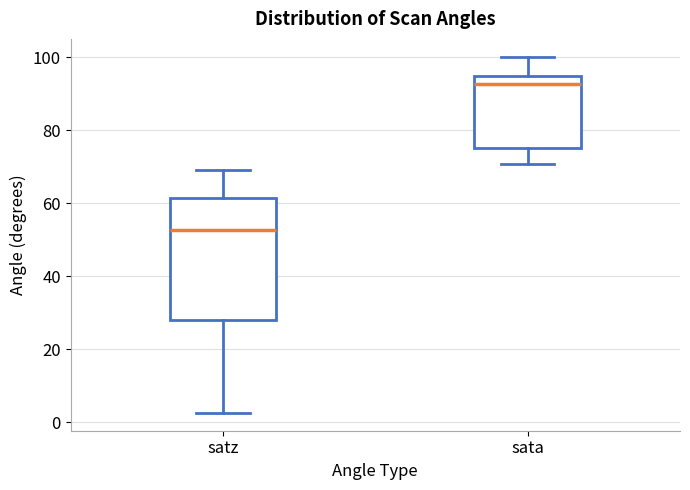

Reading left to right, transcribe this box plot: for each box, give where its median line is, the range the box spans, and where its two whiskers end, as read against the y-axis. The values are not printed on the chart, so give them approximately, as read against the axis.

satz: median 52, box 28 to 62, whiskers 2 to 70
sata: median 92, box 76 to 94, whiskers 70 to 100